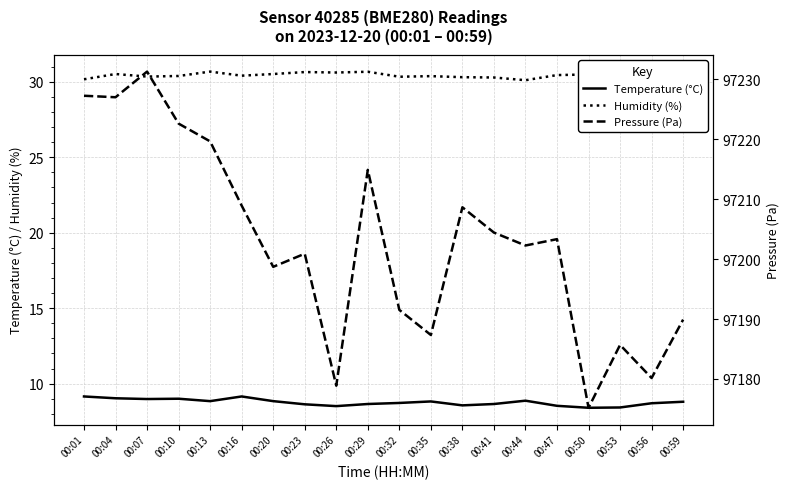

Between 00:26 and 00:50, which series saw the biggest shift?

Pressure (Pa)